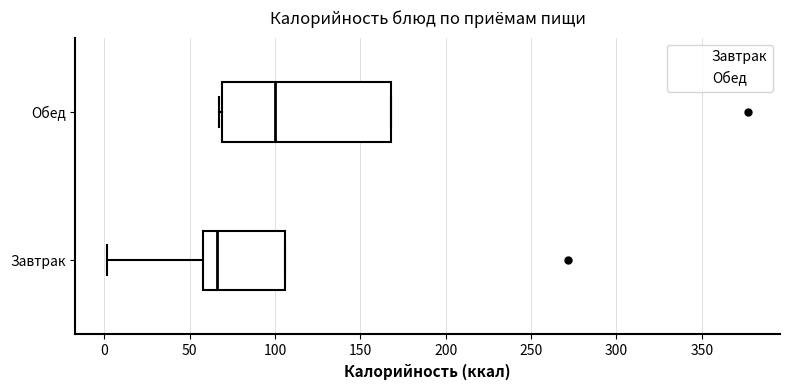

Comparing the boxes themselves (not the whiskers), which one is the widest?

Обед